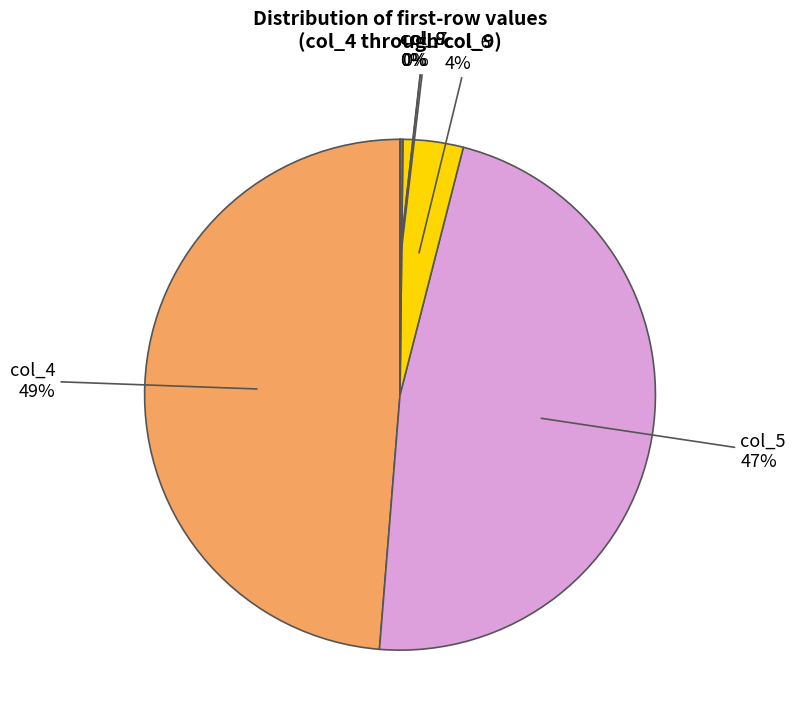

To the nearest percent, what is the average slice percentage?

17%